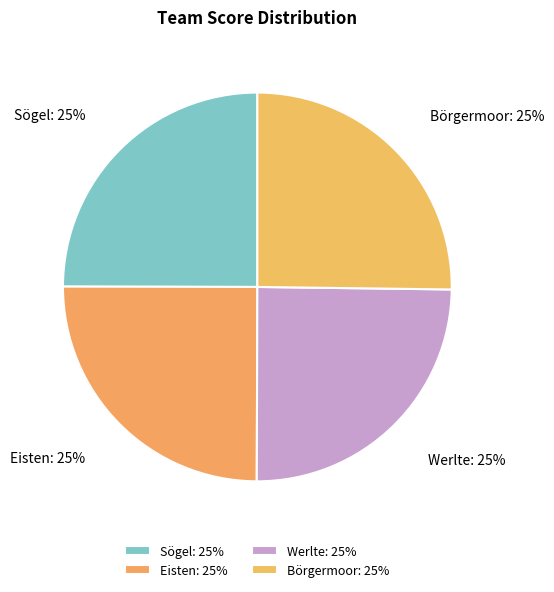

What is the ratio of the value at Werlte to the value at Börgermoor?

1.0